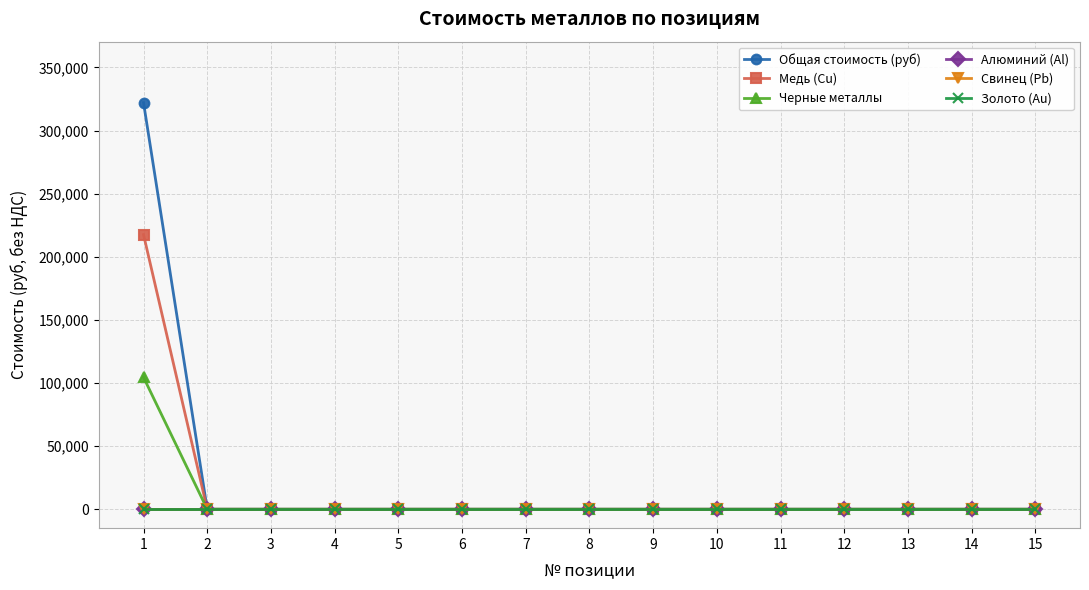

Reading left to right, transcribe all the data shown in this chart.

Общая стоимость (руб): 1=322093.5	2=0.0	3=0.0	4=0.0	5=0.0	6=0.0	7=0.0	8=0.0	9=0.0	10=0.0	11=0.0	12=0.0	13=0.0	14=0.0	15=0.0
Медь (Cu): 1=217572.5	2=0.0	3=0.0	4=0.0	5=0.0	6=0.0	7=0.0	8=0.0	9=0.0	10=0.0	11=0.0	12=0.0	13=0.0	14=0.0	15=0.0
Черные металлы: 1=104521.1	2=0.0	3=0.0	4=0.0	5=0.0	6=0.0	7=0.0	8=0.0	9=0.0	10=0.0	11=0.0	12=0.0	13=0.0	14=0.0	15=0.0
Алюминий (Al): 1=0.0	2=0.0	3=0.0	4=0.0	5=0.0	6=0.0	7=0.0	8=0.0	9=0.0	10=0.0	11=0.0	12=0.0	13=0.0	14=0.0	15=0.0
Свинец (Pb): 1=0.0	2=0.0	3=0.0	4=0.0	5=0.0	6=0.0	7=0.0	8=0.0	9=0.0	10=0.0	11=0.0	12=0.0	13=0.0	14=0.0	15=0.0
Золото (Au): 1=0.0	2=0.0	3=0.0	4=0.0	5=0.0	6=0.0	7=0.0	8=0.0	9=0.0	10=0.0	11=0.0	12=0.0	13=0.0	14=0.0	15=0.0